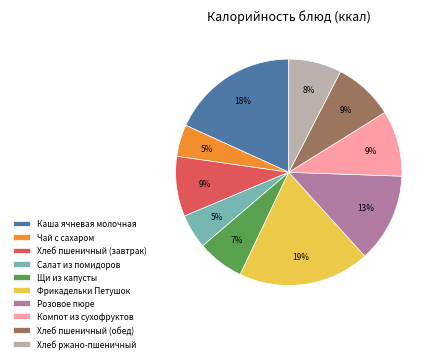

What is the largest slice in the pie chart?

Фрикадельки Петушок